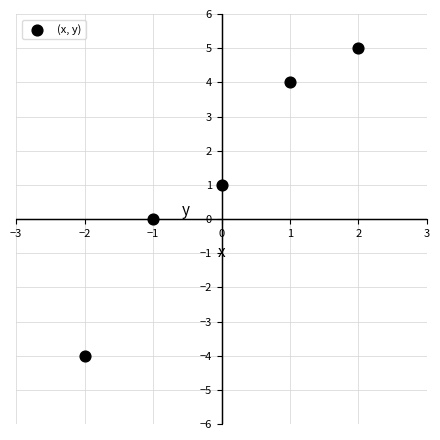

What is the range of X values (max minus min)?

4